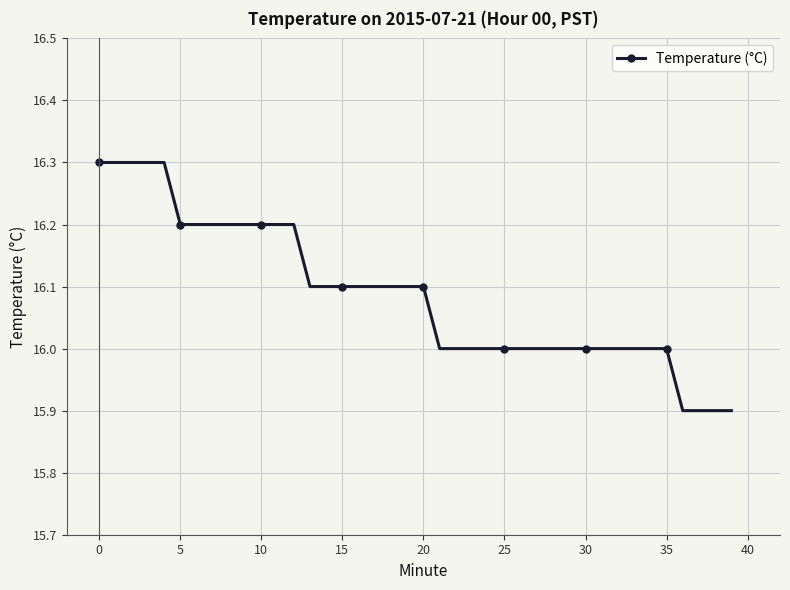

What is the greatest value displayed?

16.3